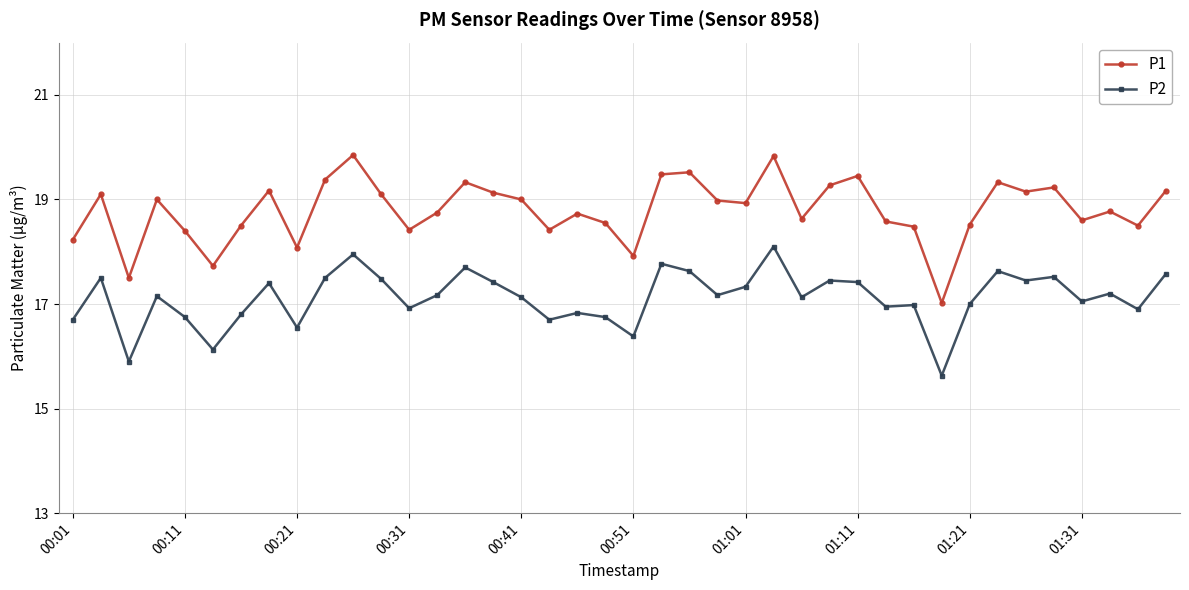

Rank the series by their average value, from lowest to highest.

P2, P1